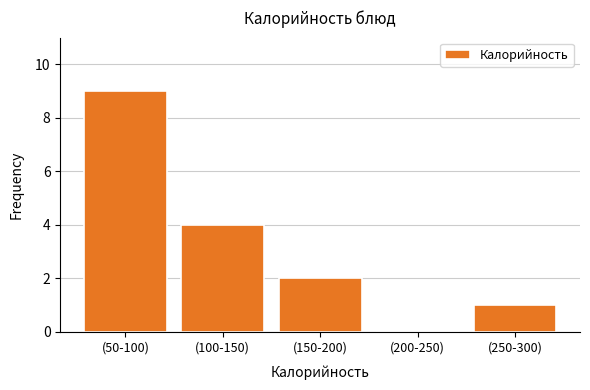

Reading left to right, transcribe all the data shown in this chart.

(50-100)=9	(100-150)=4	(150-200)=2	(200-250)=0	(250-300)=1